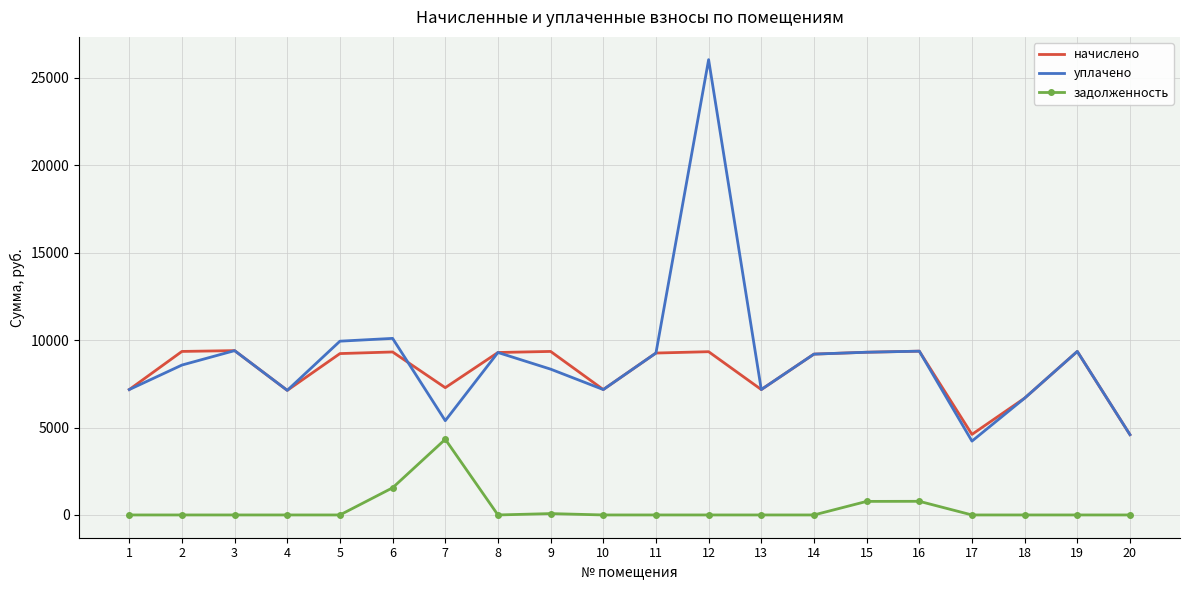

Is it true that уплачено equals 10100.5 at 6?

True